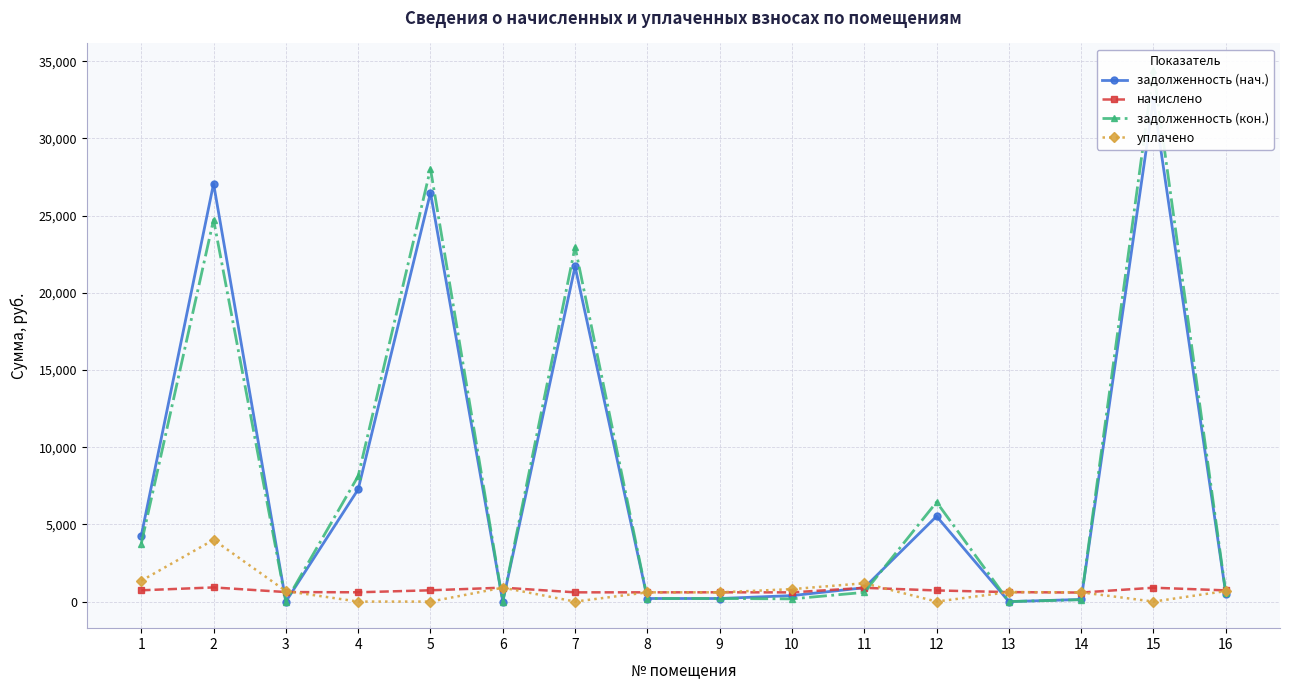

What is the total value across all series at 7?

45284.3